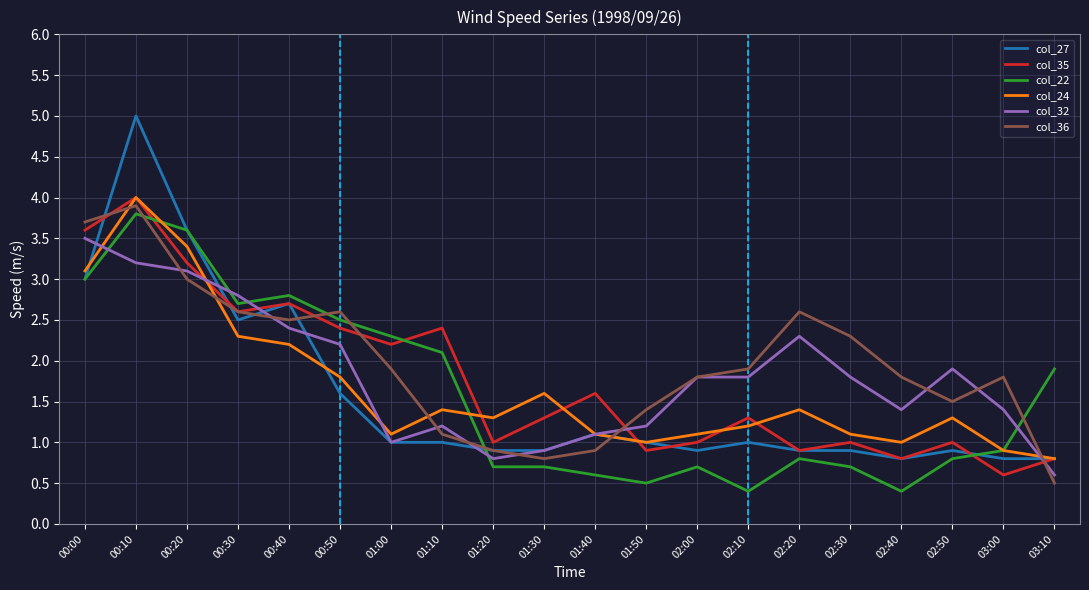

What is the highest value of the col_36 series?

3.9